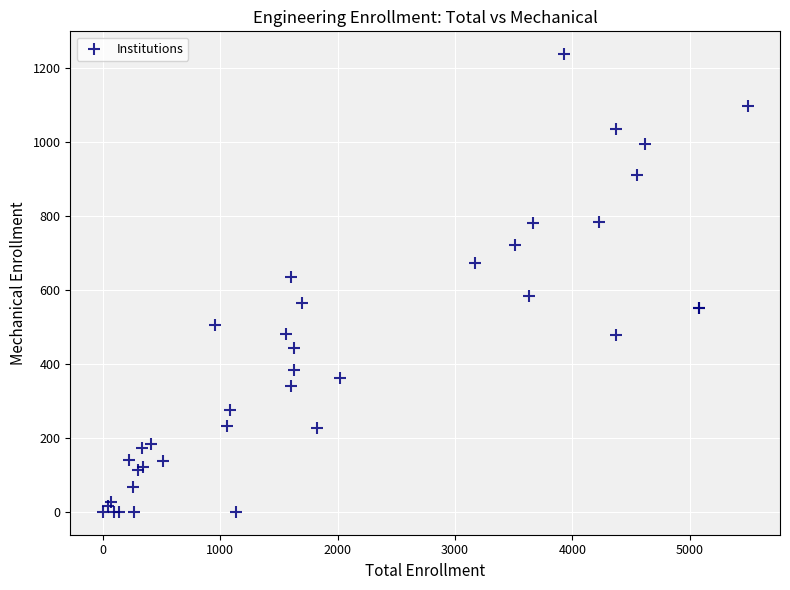

What Y value in the scatter plot is closest to 618?

635.0